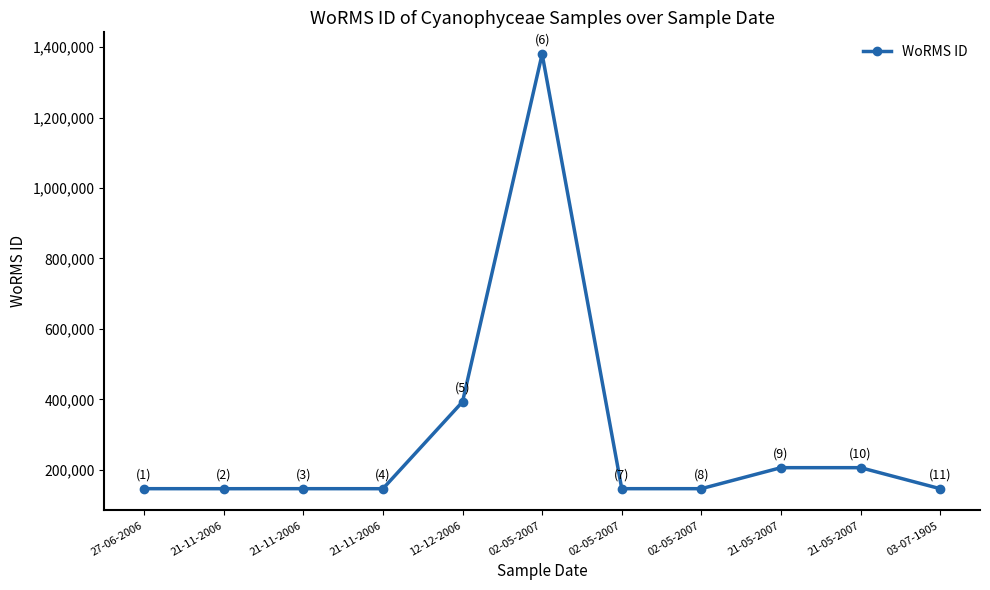

List the labels in order of value, smallest first.

21-11-2006, 21-11-2006, 03-07-1905, 02-05-2007, 02-05-2007, 27-06-2006, 21-11-2006, 21-05-2007, 21-05-2007, 12-12-2006, 02-05-2007